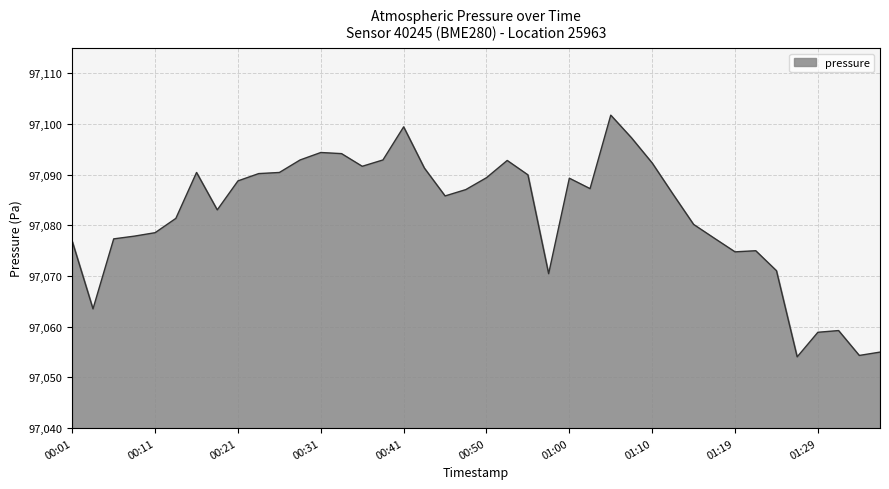

What is the smallest value displayed?

97054.1